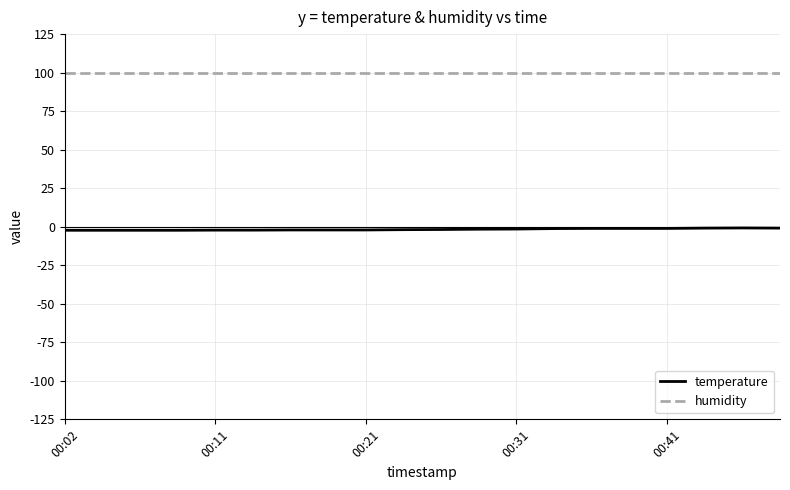

True or false: humidity and temperature cross at least once.

False